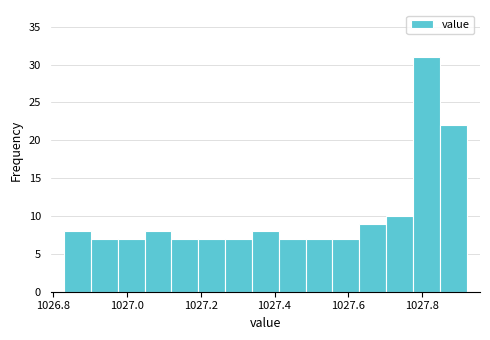

Around what value on the x-axis is the tallest bar? Give the approximate position of its centre, as read against the axis.

1027.82